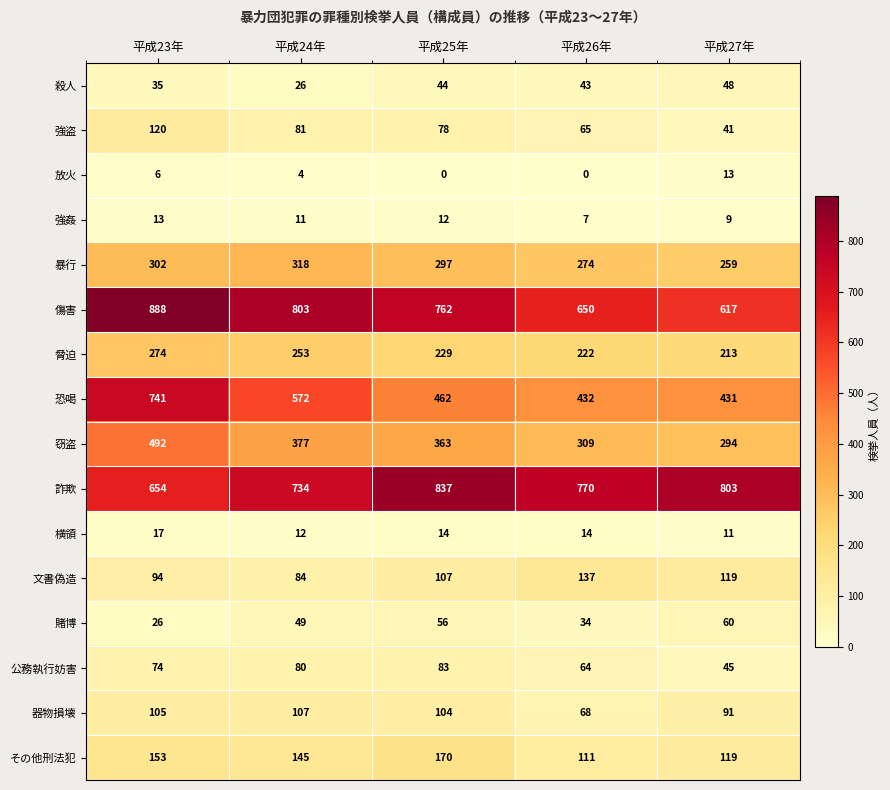

How many data points in その他刑法犯 are less than 145?

2